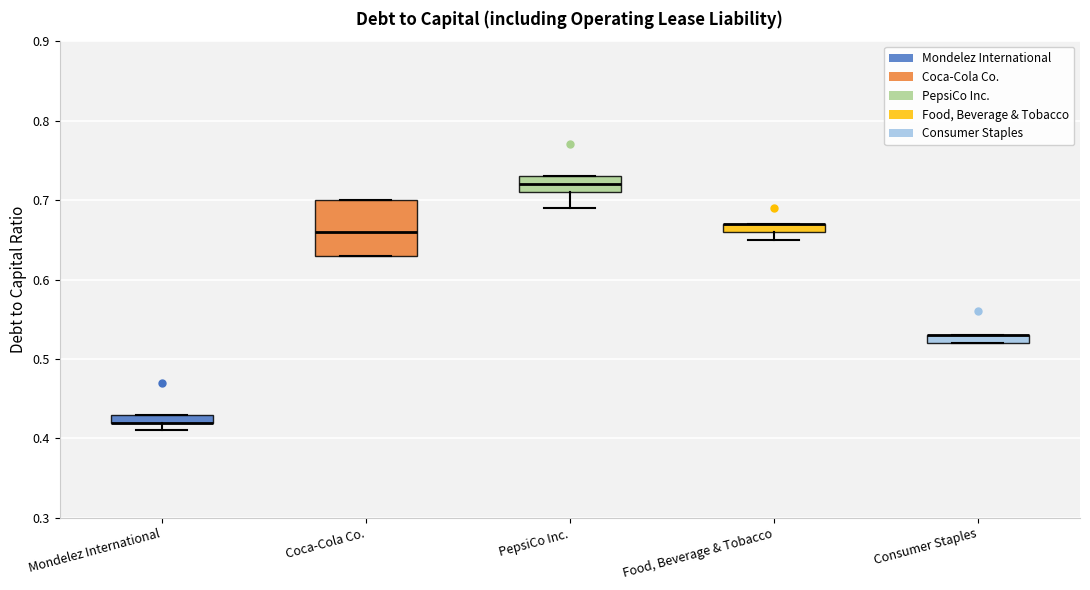

Where does the median line of the box for Coca-Cola Co. sit on the y-axis? The values are not printed on the chart, so give them approximately, as read against the axis.

0.66